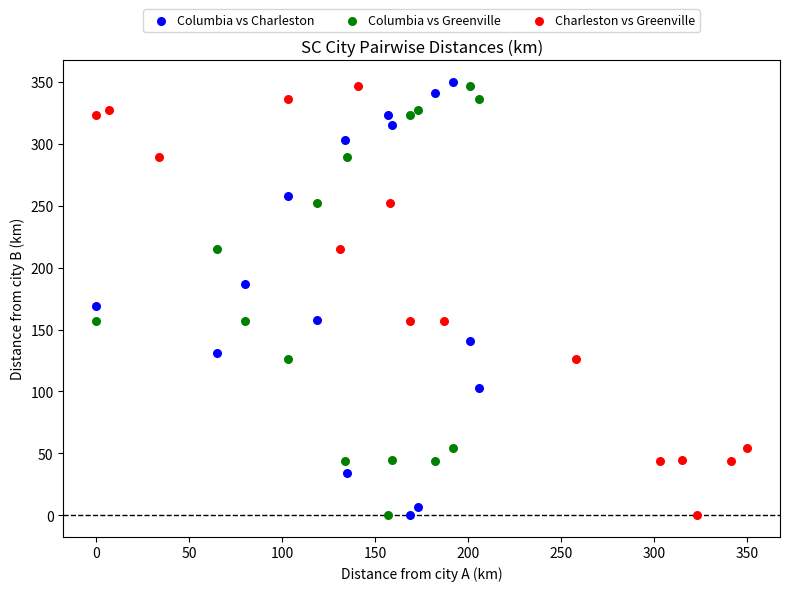

What are all the series names shown in the legend?

Columbia vs Charleston, Columbia vs Greenville, Charleston vs Greenville